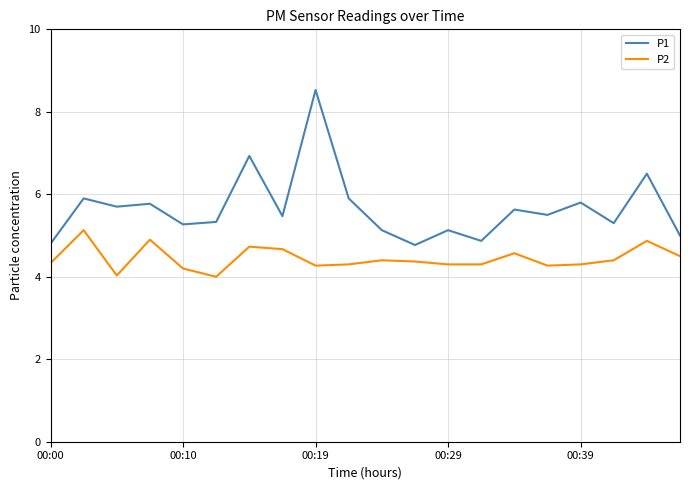

Which series has the largest total across all categories?

P1